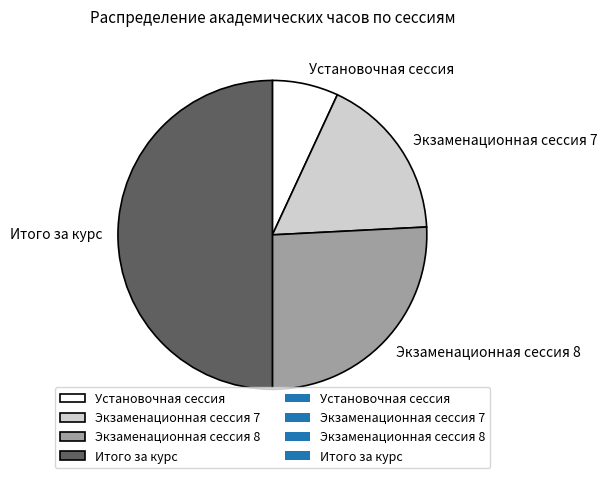

Does Экзаменационная сессия 8 account for over 50% of the chart?

No